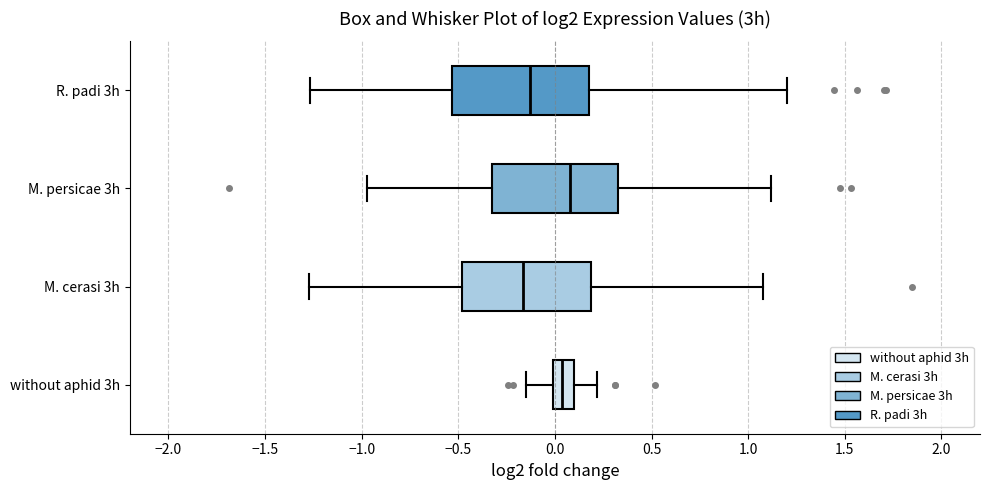

Reading bottom to top, read every box against the x-axis: the position of its median line, the range the box covers, and the ends of its whiskers. The values are not printed on the chart, so give them approximately, as read against the axis.

without aphid 3h: median 0.05, box 0.00 to 0.10, whiskers -0.15 to 0.20
M. cerasi 3h: median -0.15, box -0.50 to 0.20, whiskers -1.25 to 1.10
M. persicae 3h: median 0.10, box -0.35 to 0.30, whiskers -0.95 to 1.10
R. padi 3h: median -0.15, box -0.55 to 0.20, whiskers -1.25 to 1.20